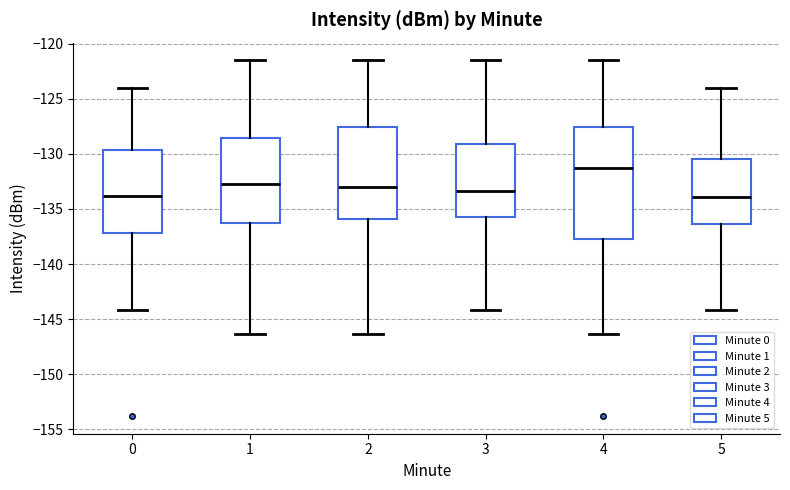

Reading left to right, read every box against the y-axis: the position of its median line, the range the box covers, and the ends of its whiskers. The values are not printed on the chart, so give them approximately, as read against the axis.

0: median -134.0, box -137.0 to -129.5, whiskers -144.0 to -124.0
1: median -132.5, box -136.5 to -128.5, whiskers -146.5 to -121.5
2: median -133.0, box -136.0 to -127.5, whiskers -146.5 to -121.5
3: median -133.5, box -135.5 to -129.0, whiskers -144.0 to -121.5
4: median -131.5, box -137.5 to -127.5, whiskers -146.5 to -121.5
5: median -134.0, box -136.5 to -130.5, whiskers -144.0 to -124.0